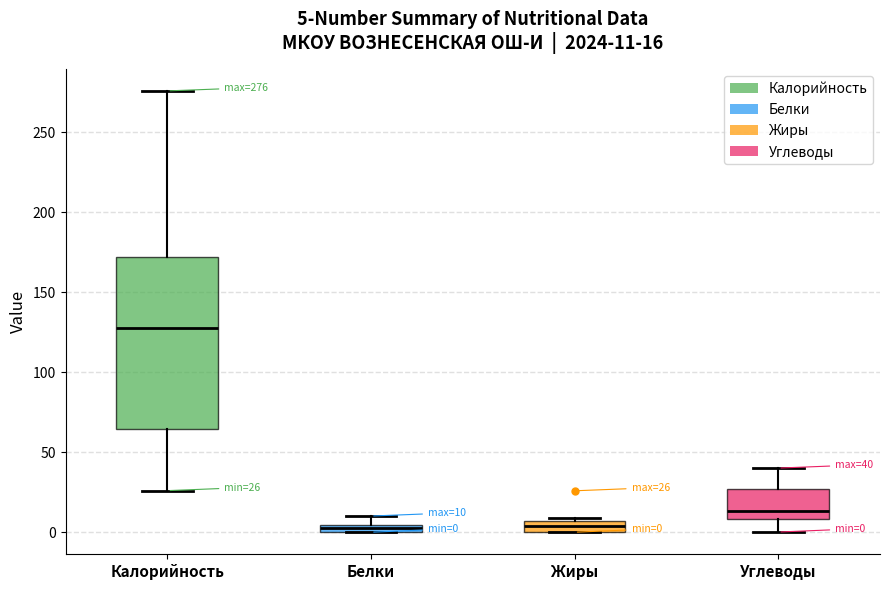

Which box's median line is the highest?

Калорийность